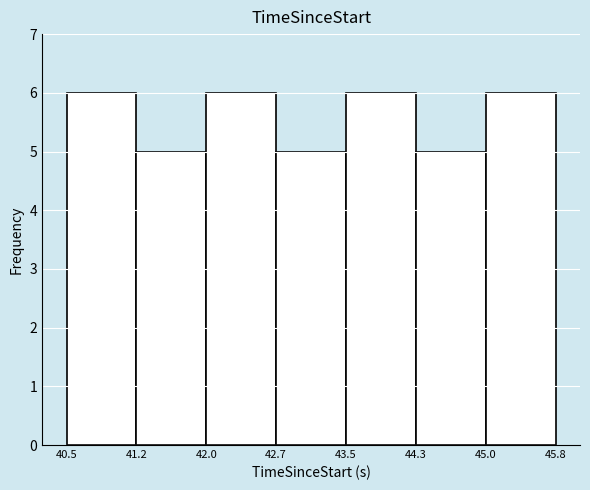

Reading left to right, list every bar in this chart as the range it spans on the x-axis followed by its height. The values are not printed on the chart, so give them approximately, as read against the axis.

40.5 to 41.2: 6
41.2 to 42.0: 5
42.0 to 42.7: 6
42.7 to 43.5: 5
43.5 to 44.3: 6
44.3 to 45.0: 5
45.0 to 45.8: 6